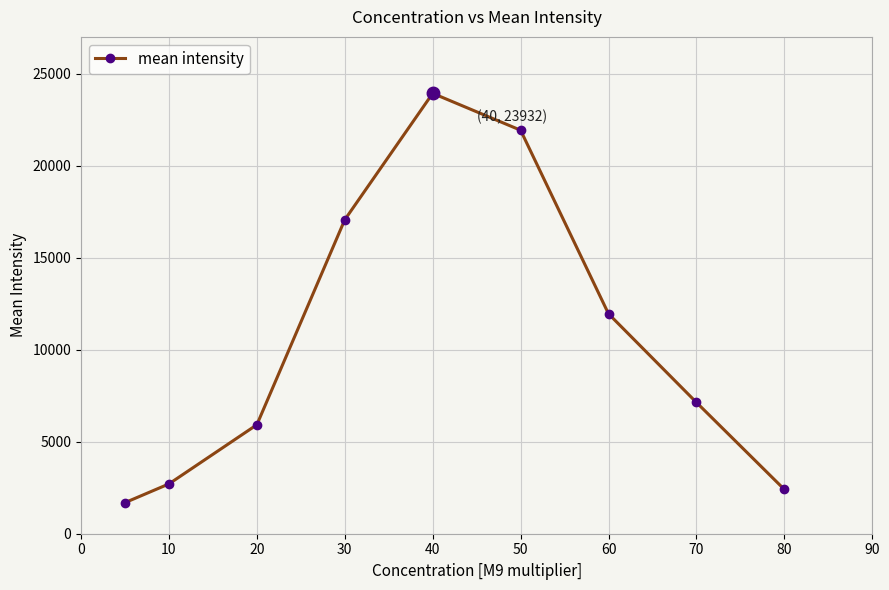

What is the minimum value shown in the chart?

1689